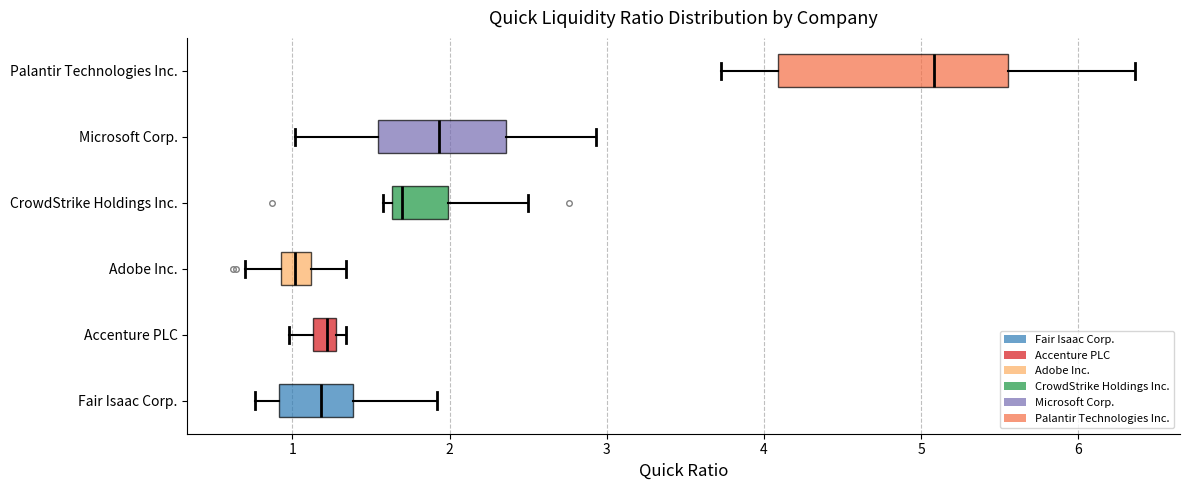

Where does the left whisker of the box for Fair Isaac Corp. end on the x-axis? The values are not printed on the chart, so give them approximately, as read against the axis.

0.8